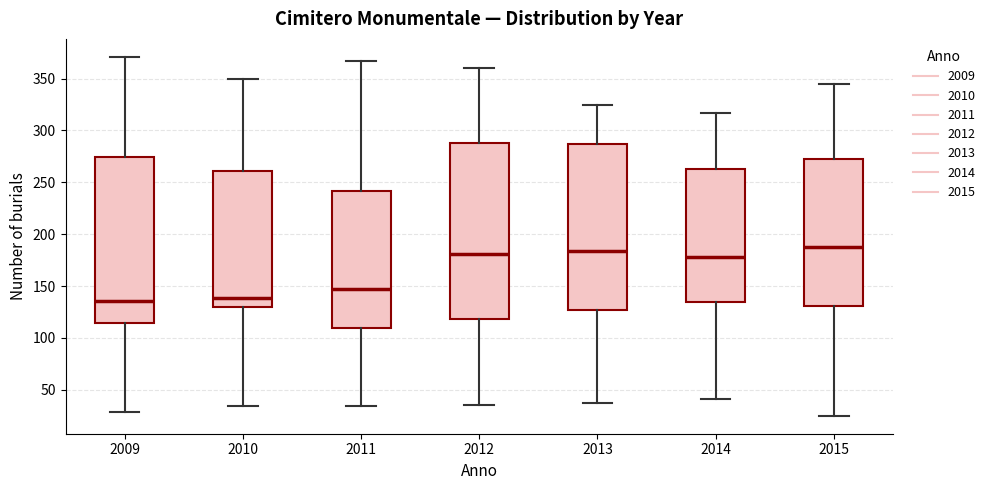

Reading left to right, transcribe this box plot: for each box, give where its median line is, the range the box spans, and where its two whiskers end, as read against the y-axis. The values are not printed on the chart, so give them approximately, as read against the axis.

2009: median 135, box 115 to 275, whiskers 30 to 370
2010: median 140, box 130 to 260, whiskers 35 to 350
2011: median 150, box 110 to 240, whiskers 35 to 365
2012: median 180, box 120 to 290, whiskers 35 to 360
2013: median 185, box 125 to 285, whiskers 35 to 325
2014: median 180, box 135 to 265, whiskers 40 to 315
2015: median 190, box 130 to 275, whiskers 25 to 345